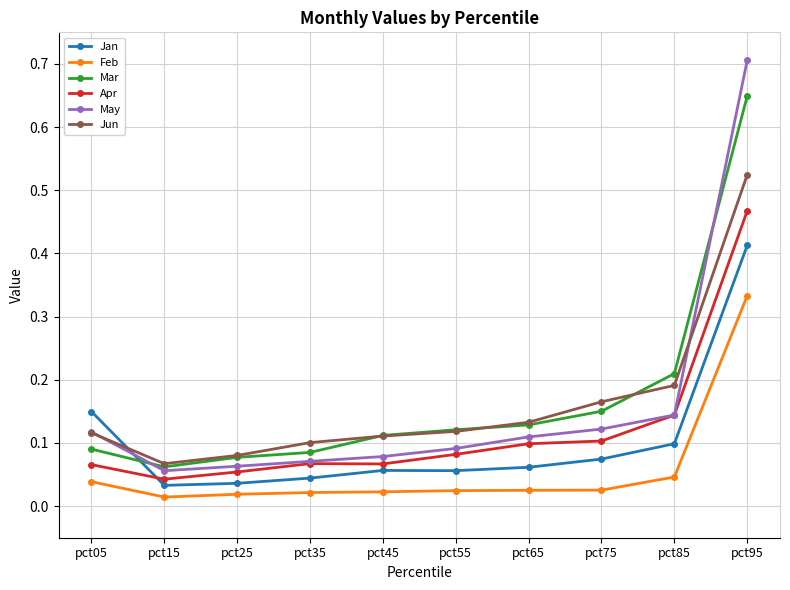

Between pct45 and pct95, which series saw the biggest shift?

May